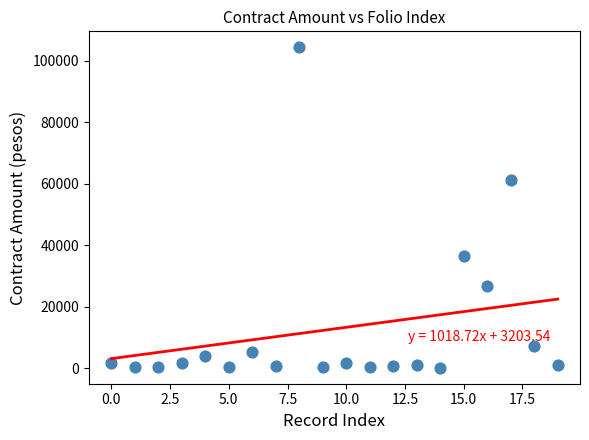

What Y value in the scatter plot is closest to 52325?

61364.0